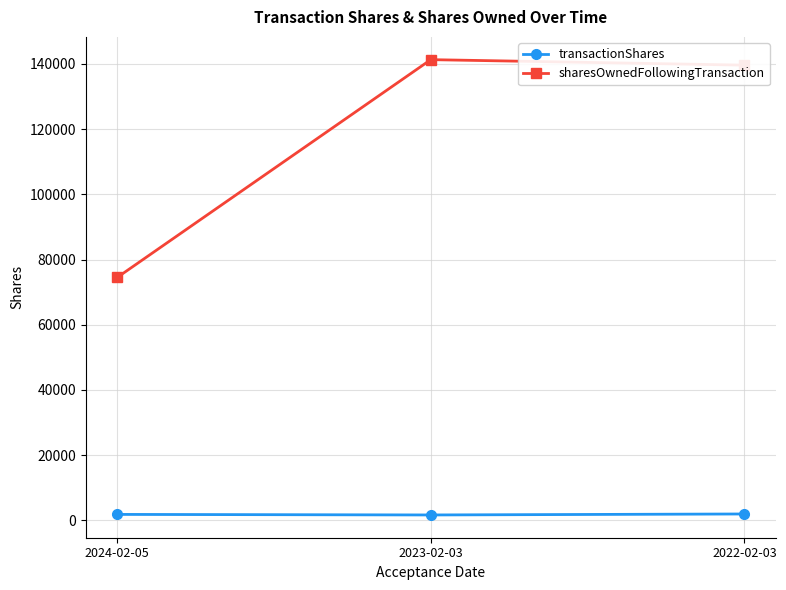

Is the value of sharesOwnedFollowingTransaction at 2023-02-03 greater than the value of transactionShares at 2023-02-03?

Yes